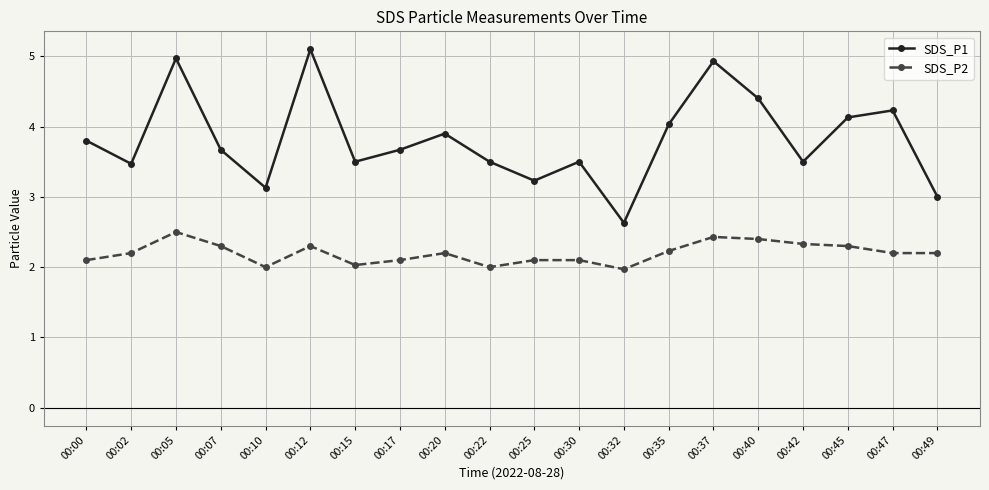

Is the value of SDS_P1 at 00:05 greater than the value of SDS_P2 at 00:00?

Yes